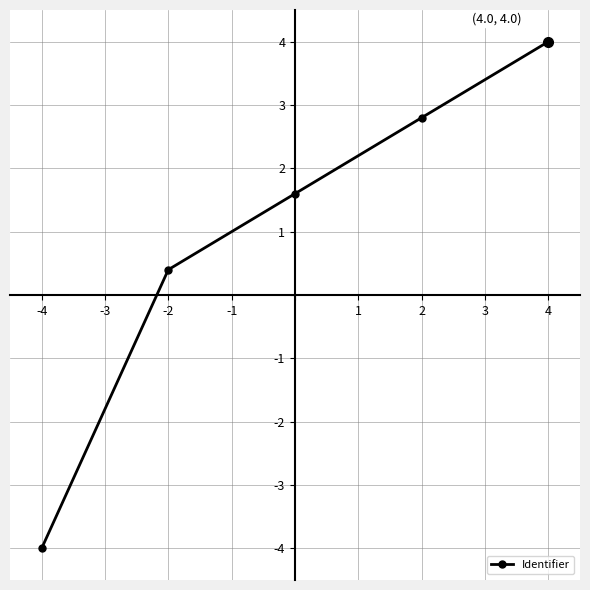

Reading left to right, what are all the values shown in this chart?

-4.0	0.4	1.6	2.8	4.0